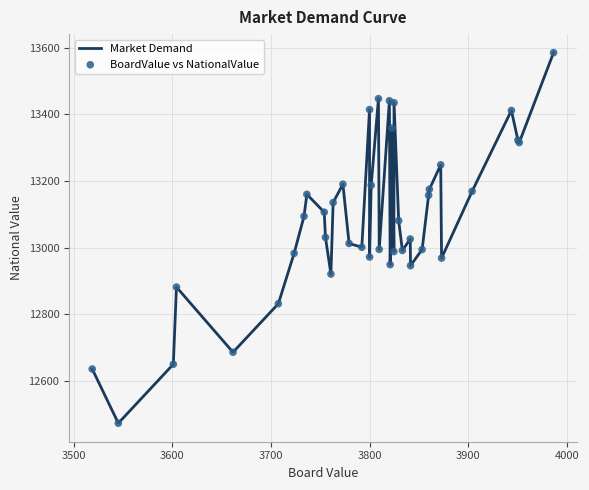

What is the difference between the maximum and minimum values?

1111.0